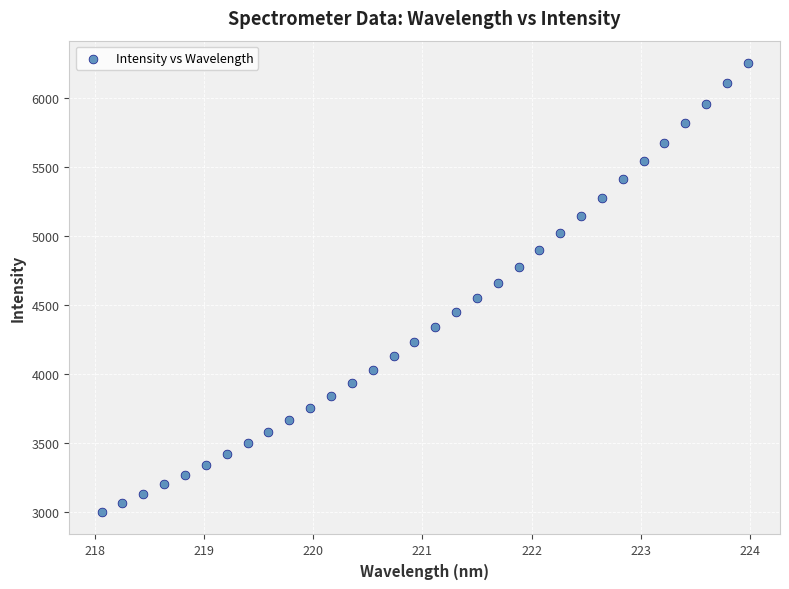

What is the range of Y values (max minus min)?

3253.0